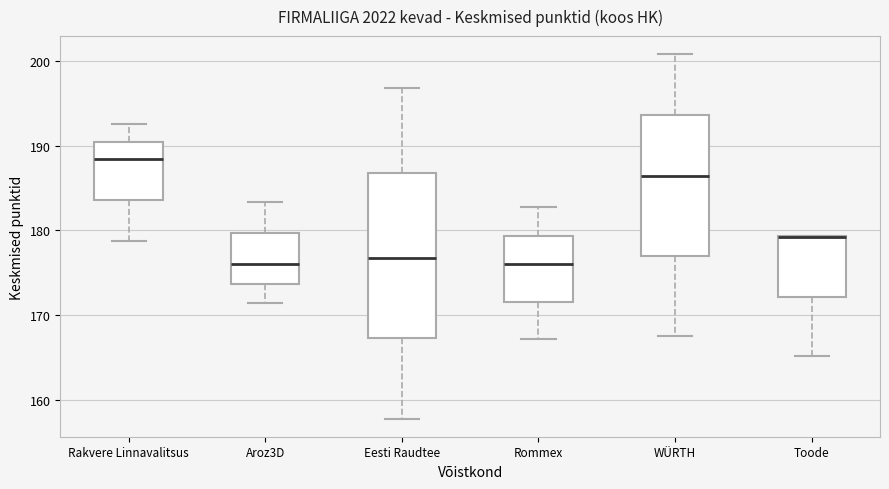

Where does the median line of the box for Aroz3D sit on the y-axis? The values are not printed on the chart, so give them approximately, as read against the axis.

176